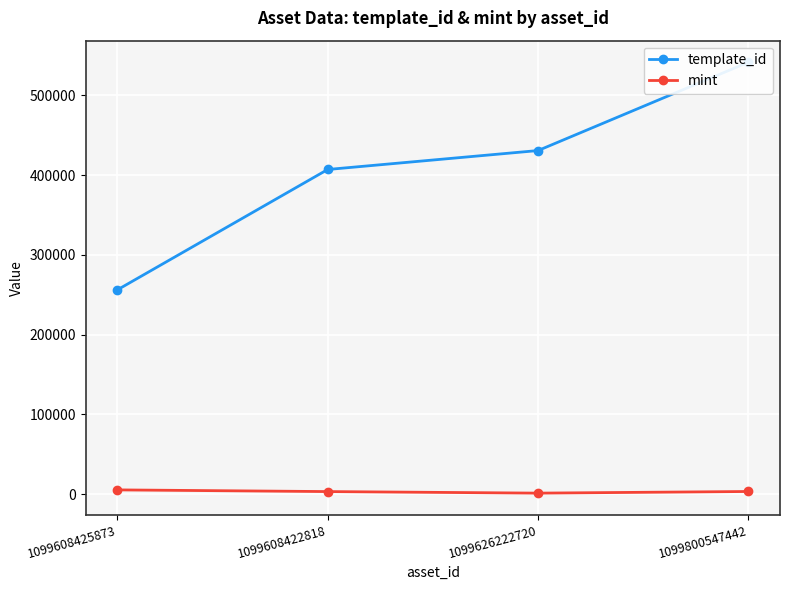

How many data points does each series have?

4